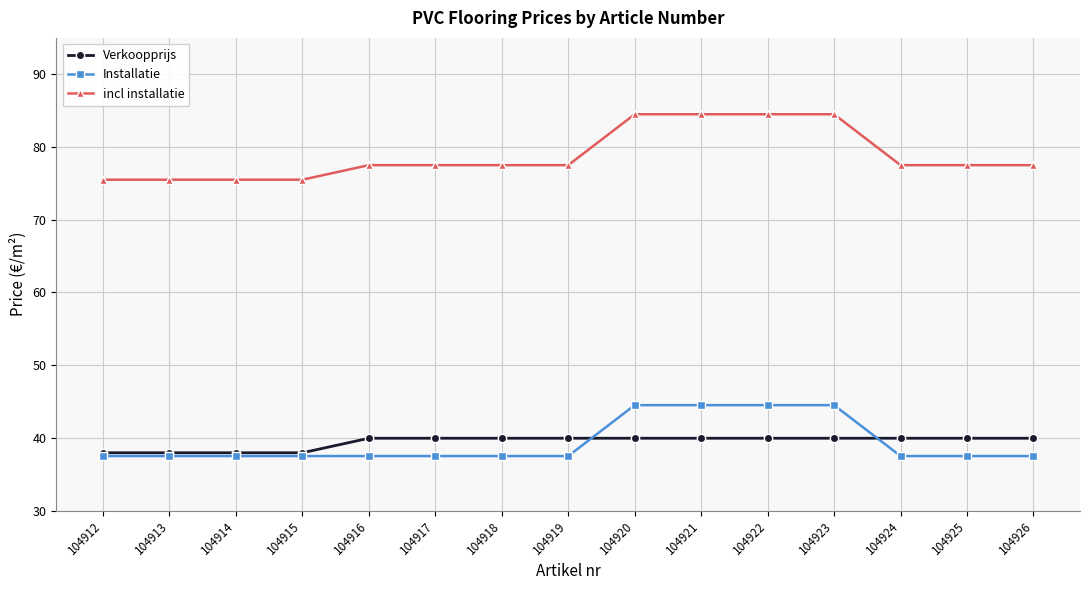

Reading left to right, list all the values displayed in this chart.

Verkoopprijs: 104912=38.0	104913=38.0	104914=38.0	104915=38.0	104916=40.0	104917=40.0	104918=40.0	104919=40.0	104920=40.0	104921=40.0	104922=40.0	104923=40.0	104924=40.0	104925=40.0	104926=40.0
Installatie: 104912=37.5	104913=37.5	104914=37.5	104915=37.5	104916=37.5	104917=37.5	104918=37.5	104919=37.5	104920=44.5	104921=44.5	104922=44.5	104923=44.5	104924=37.5	104925=37.5	104926=37.5
incl installatie: 104912=75.5	104913=75.5	104914=75.5	104915=75.5	104916=77.5	104917=77.5	104918=77.5	104919=77.5	104920=84.5	104921=84.5	104922=84.5	104923=84.5	104924=77.5	104925=77.5	104926=77.5